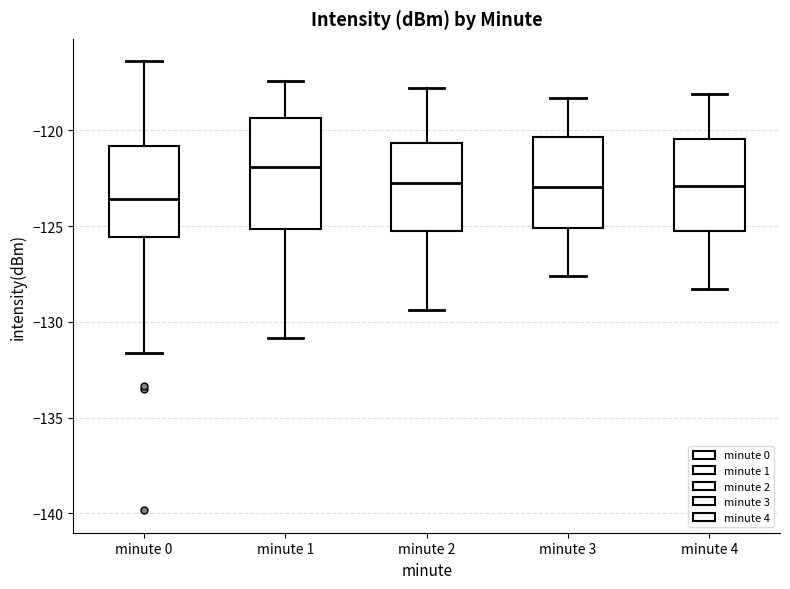

Comparing the boxes themselves (not the whiskers), which one is the tallest?

minute 1